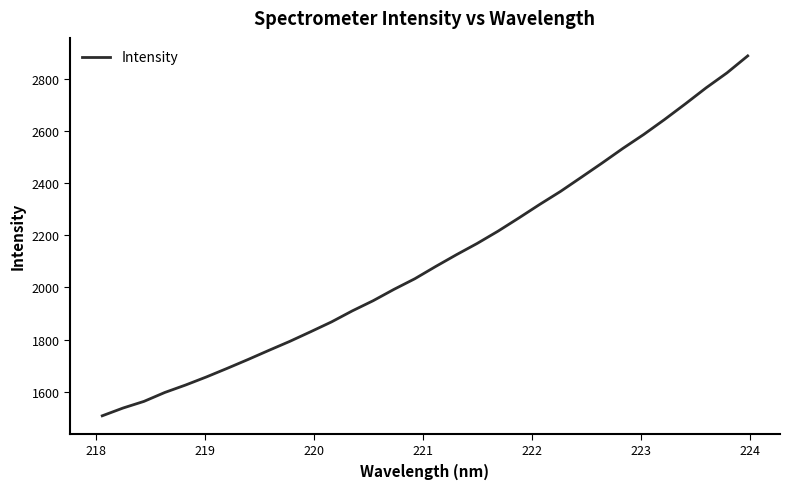

What is the greatest value displayed?

2888.3